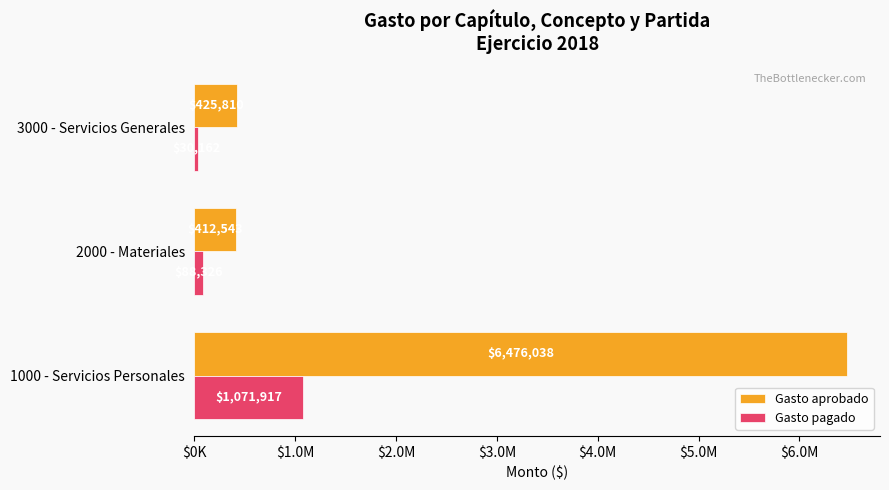

List the series in order of their overall mean, highest first.

Gasto aprobado, Gasto pagado